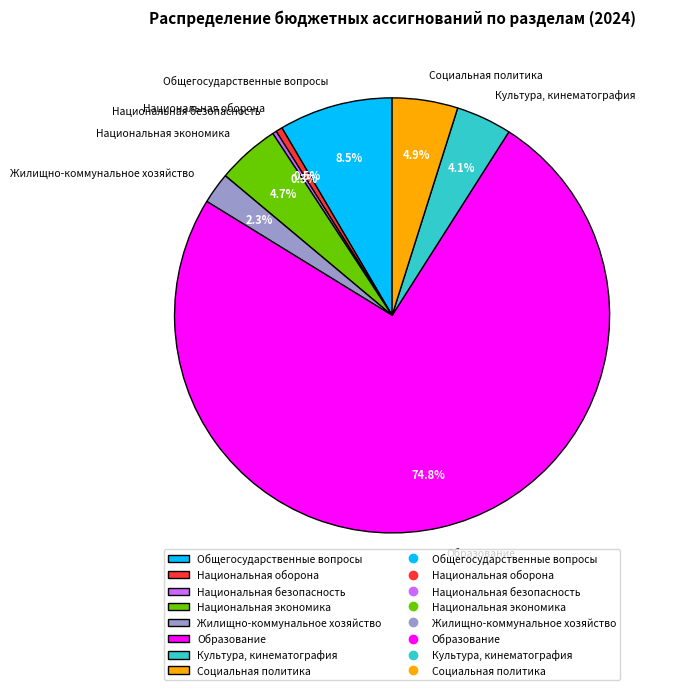

Rank the categories by value from lowest to highest.

Национальная безопасность, Национальная оборона, Жилищно-коммунальное хозяйство, Культура, кинематография, Национальная экономика, Социальная политика, Общегосударственные вопросы, Образование